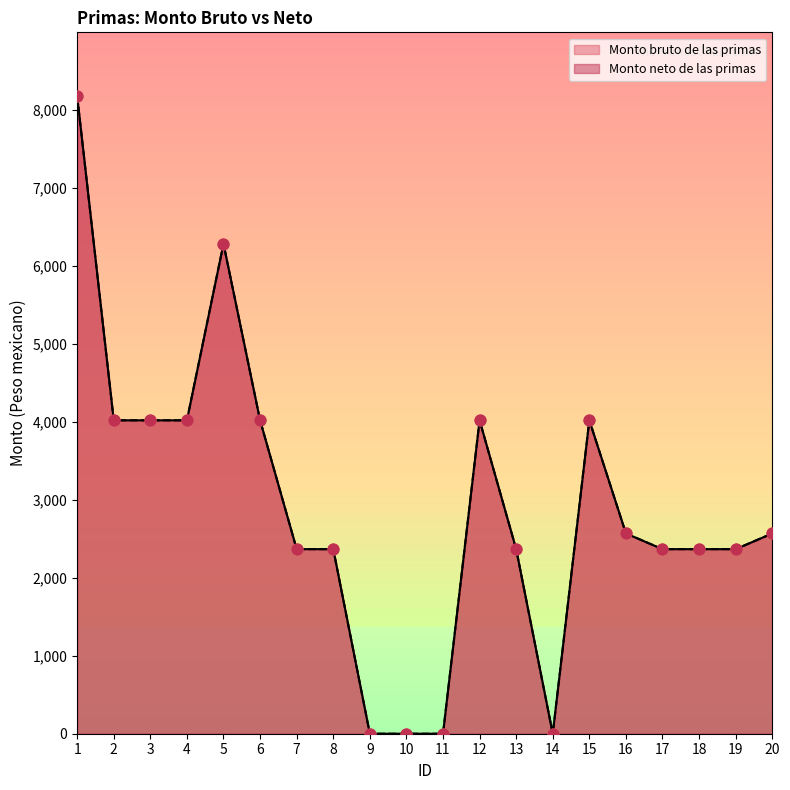

Which series contains the highest Y value?

Monto bruto de las primas